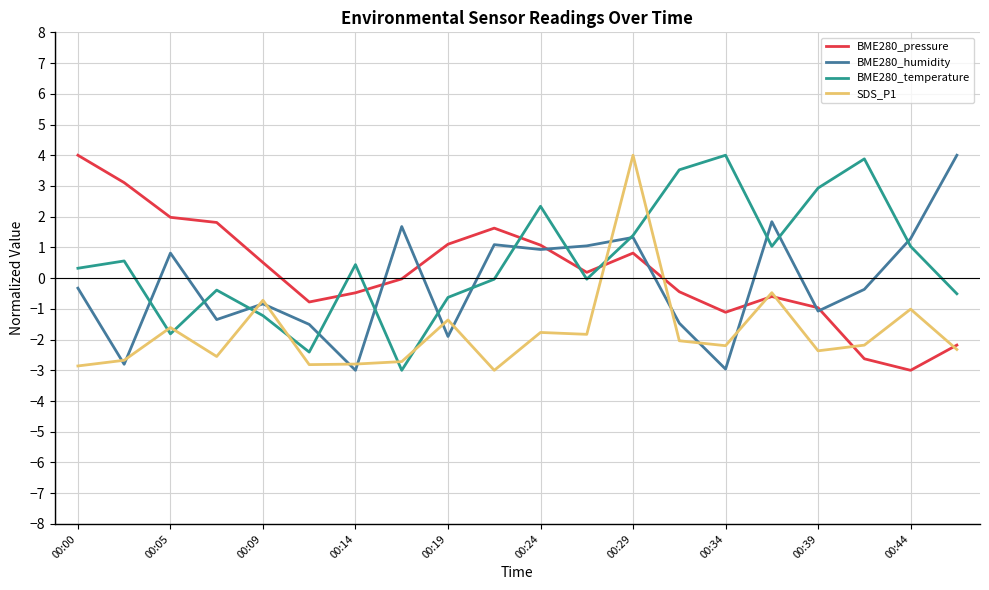

What is the average value of the SDS_P1 series?

-1.8